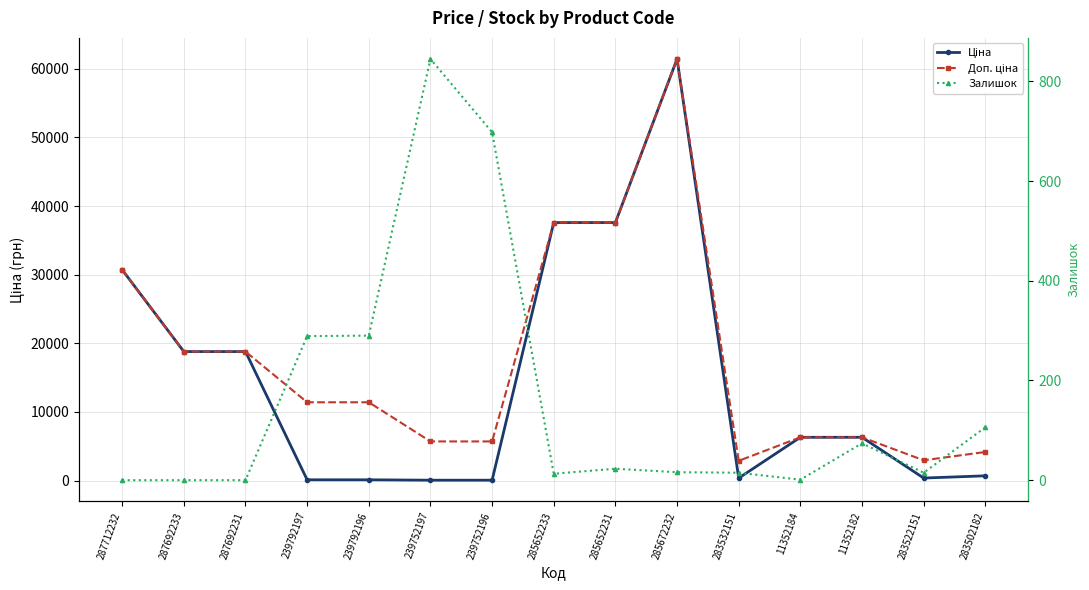

At which category is the sum across all series the highest?

285672232